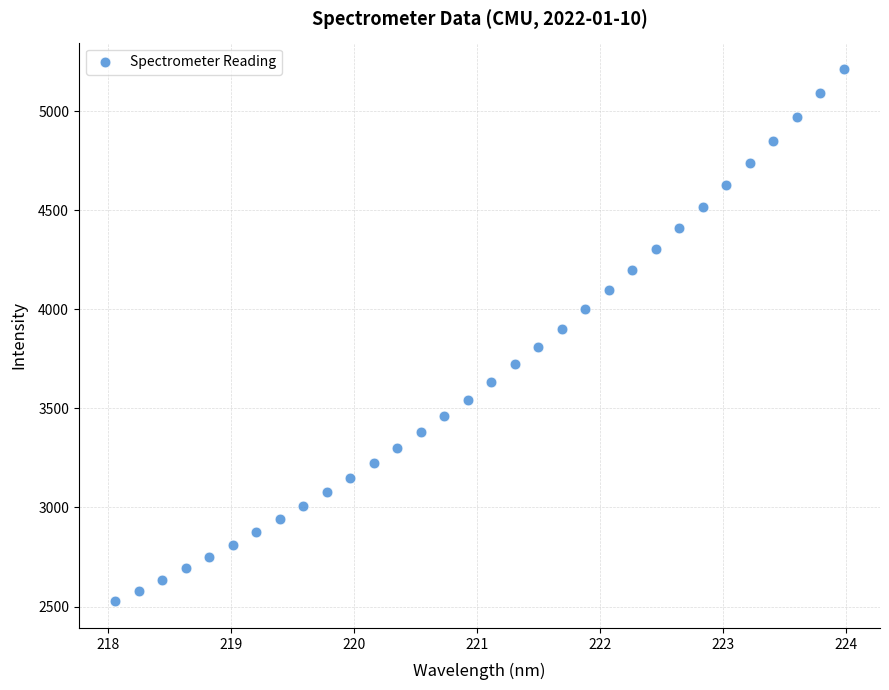

What is the range of Y values (max minus min)?

2684.9